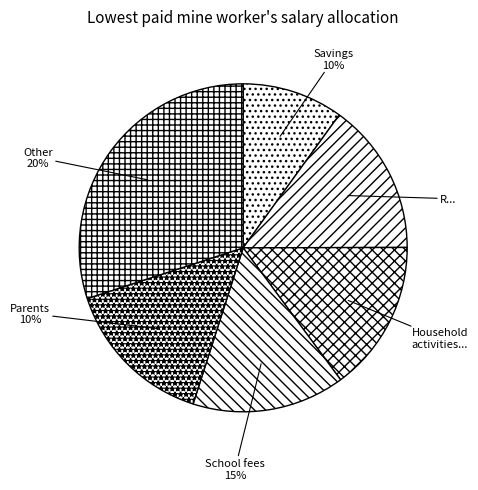

Is it true that 6-Thu is 1% of the pie?

False